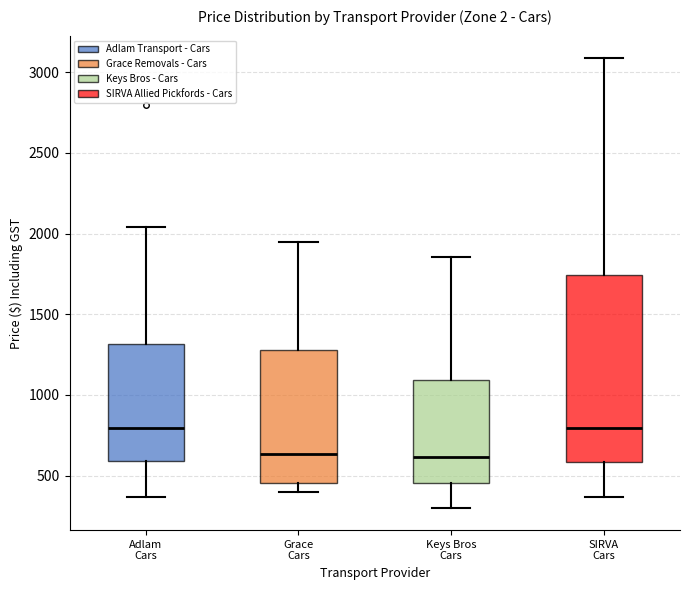

Where does the lower whisker of the box for SIRVA Cars end on the y-axis? The values are not printed on the chart, so give them approximately, as read against the axis.

350